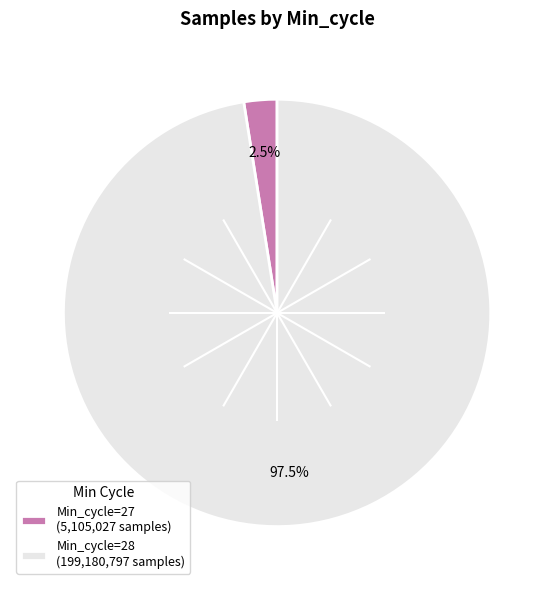

Which category accounts for the majority?

Min_cycle=28 (199,180,797 samples)